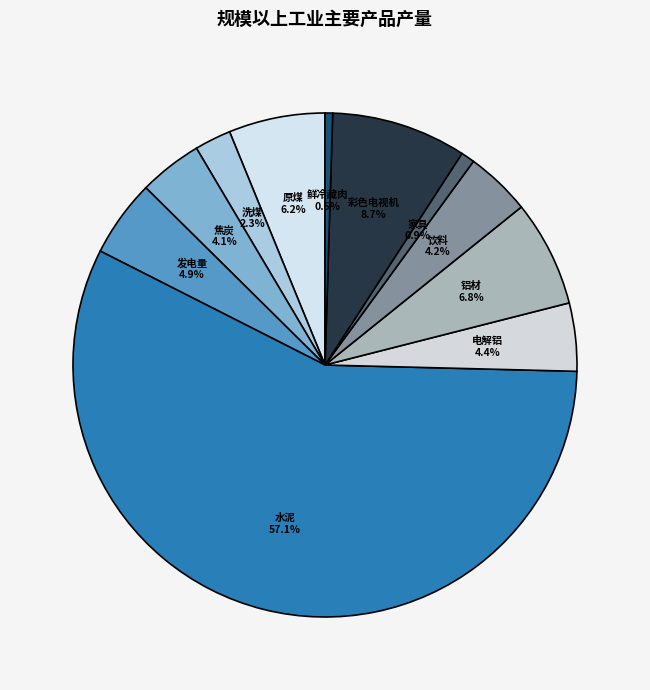

Is the sum of 发电量 and 水泥 greater than half?

Yes